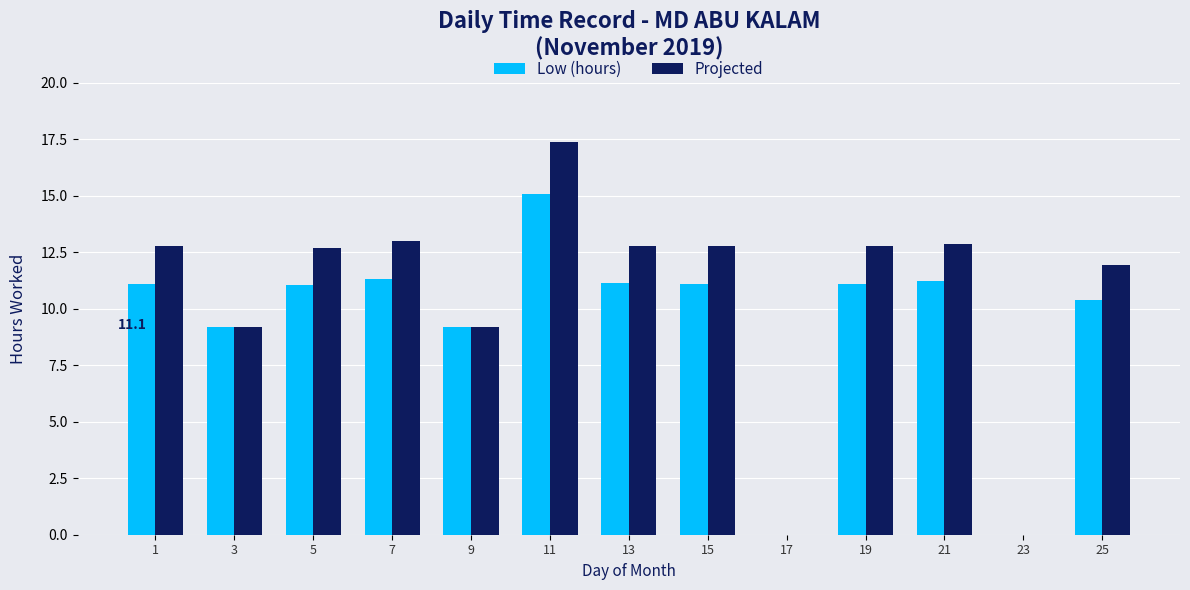

Is the value of Low (hours) at 13 greater than the value of Projected at 9?

Yes